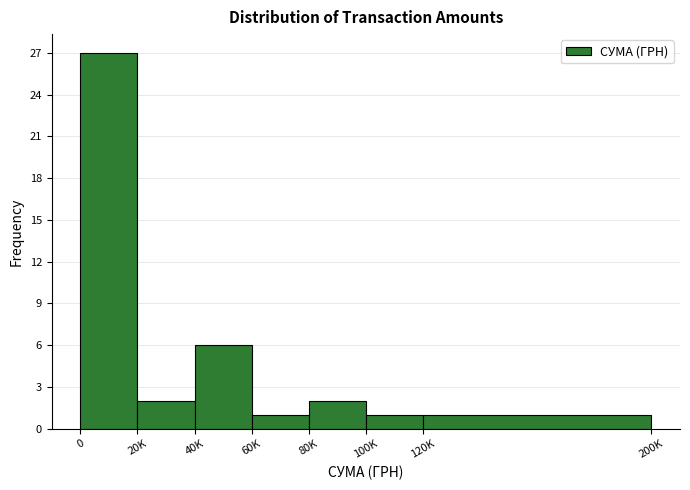

Reading left to right, extract all data points from this chart.

27	2	6	1	2	1	1